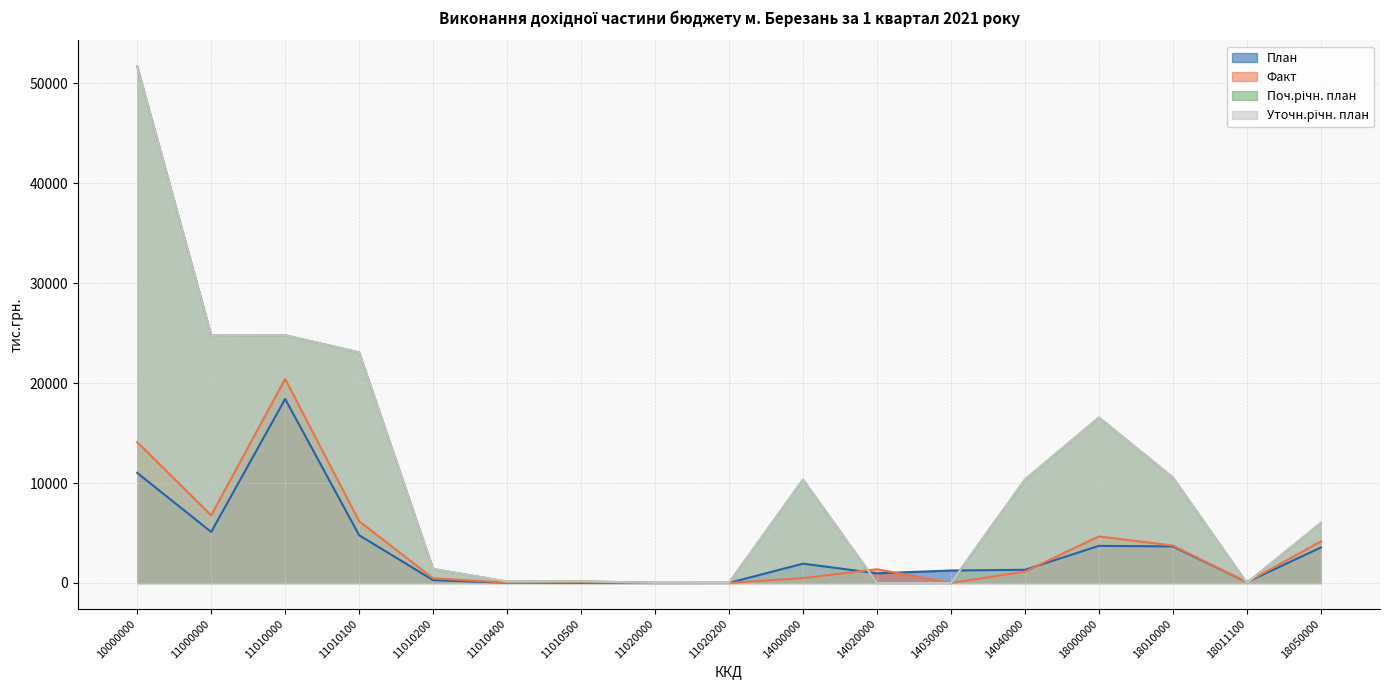

Between 11010500 and 18050000, which is larger?

18050000